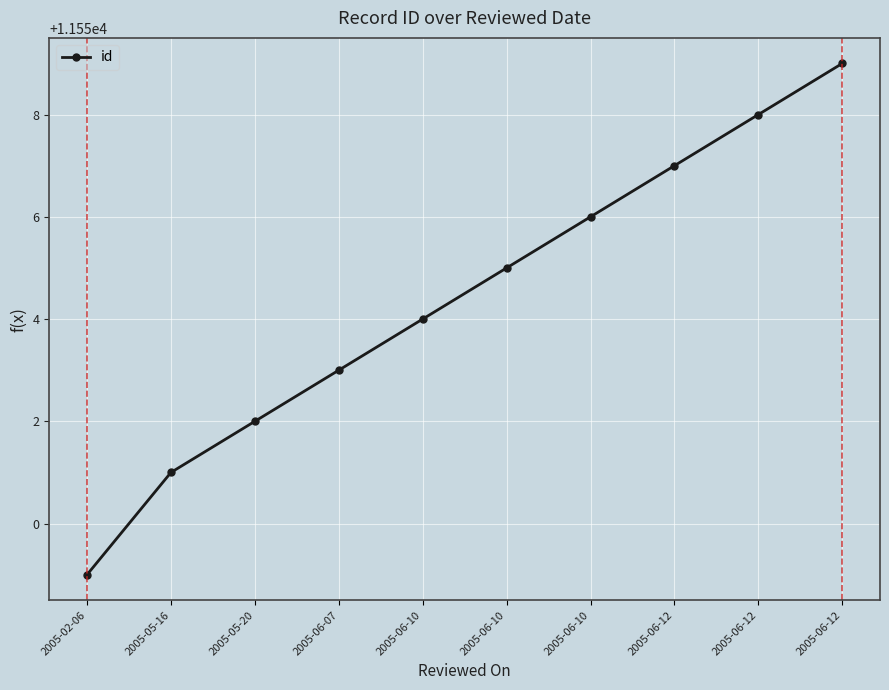

Is this an area chart (filled region under the line)?

No